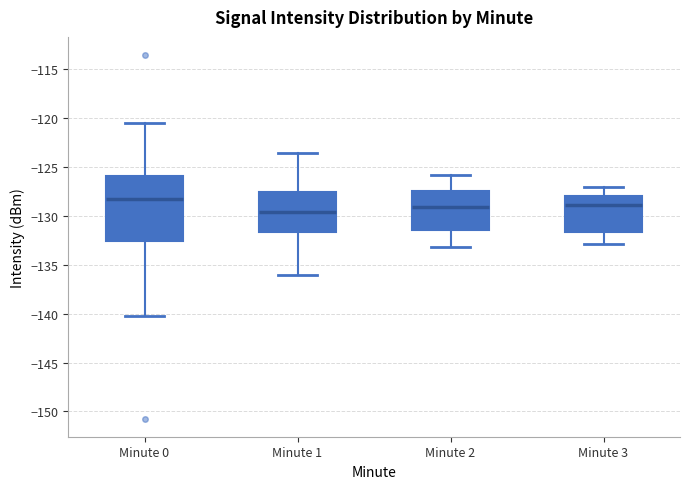

Reading left to right, read every box against the y-axis: the position of its median line, the range the box covers, and the ends of its whiskers. The values are not printed on the chart, so give them approximately, as read against the axis.

Minute 0: median -128.5, box -132.5 to -126.0, whiskers -140.5 to -120.5
Minute 1: median -129.5, box -131.5 to -127.5, whiskers -136.0 to -123.5
Minute 2: median -129.0, box -131.5 to -127.5, whiskers -133.0 to -126.0
Minute 3: median -129.0, box -131.5 to -128.0, whiskers -133.0 to -127.0